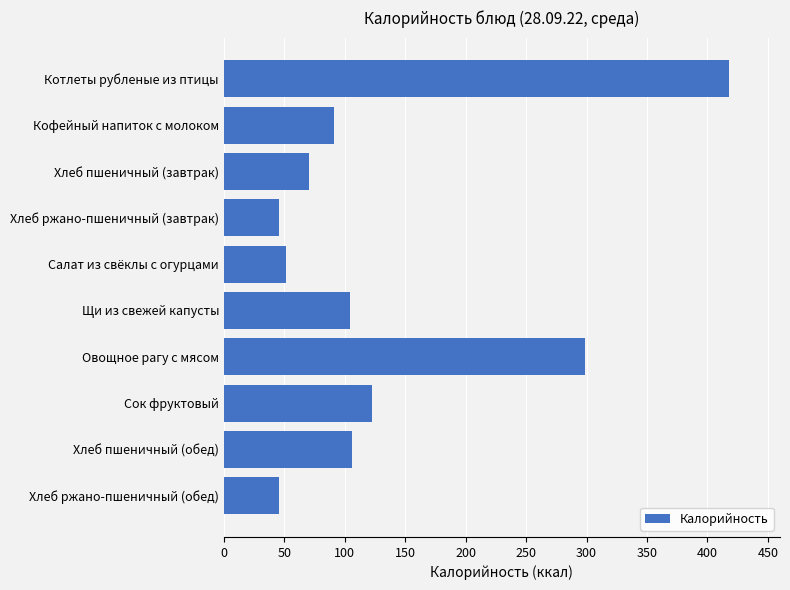

What is the value of the 2nd bar from the top?

91.2